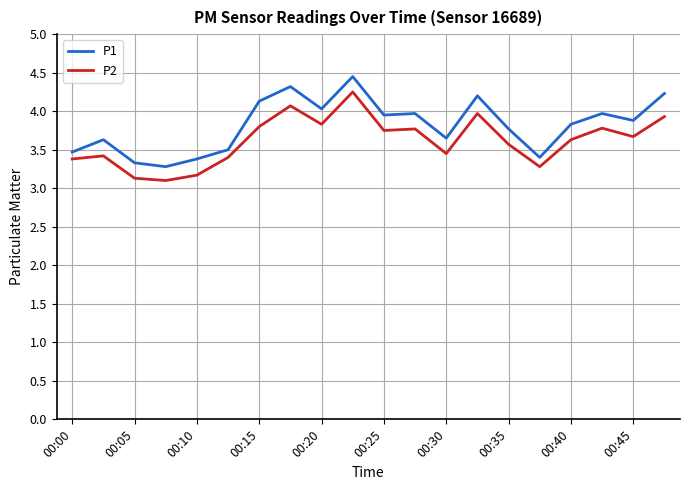

True or false: P1 and P2 cross at least once.

False